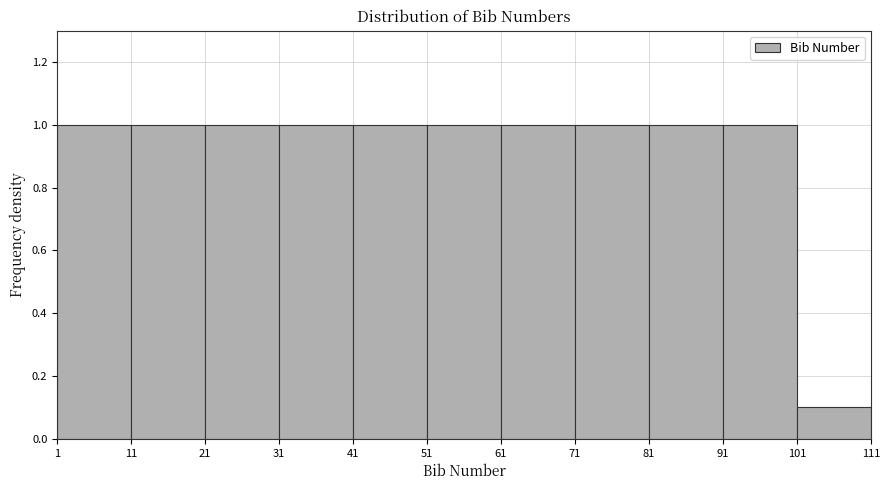

Reading left to right, list every bar in this chart as the range it spans on the x-axis followed by its height. The values are not printed on the chart, so give them approximately, as read against the axis.

1 to 11: 1.0
11 to 21: 1.0
21 to 31: 1.0
31 to 41: 1.0
41 to 51: 1.0
51 to 61: 1.0
61 to 71: 1.0
71 to 81: 1.0
81 to 91: 1.0
91 to 101: 1.0
101 to 111: 0.1